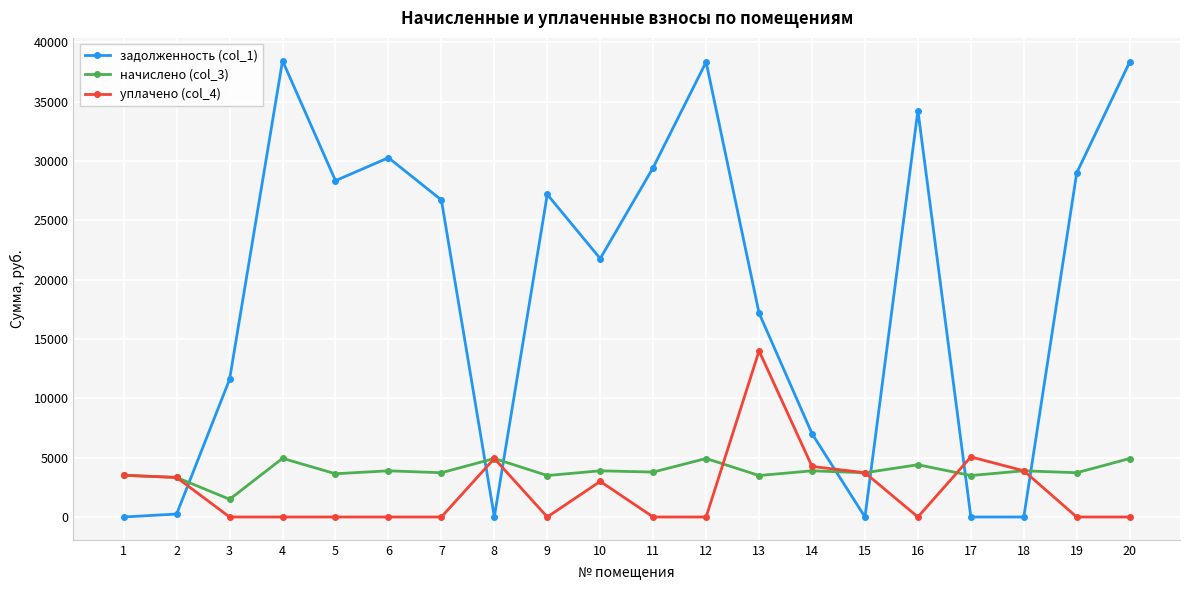

List the series in order of their peak value, highest first.

задолженность (col_1), уплачено (col_4), начислено (col_3)